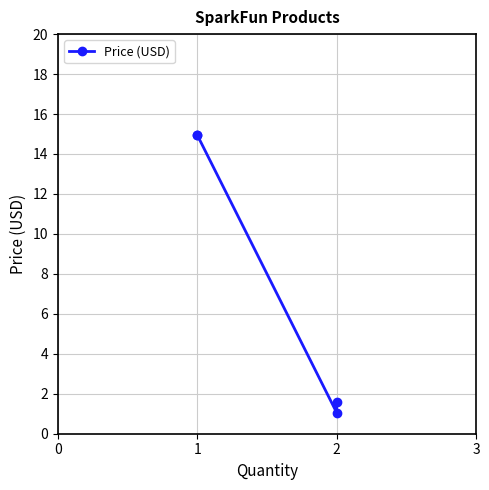

At which category does the data reach its first local valley?

2